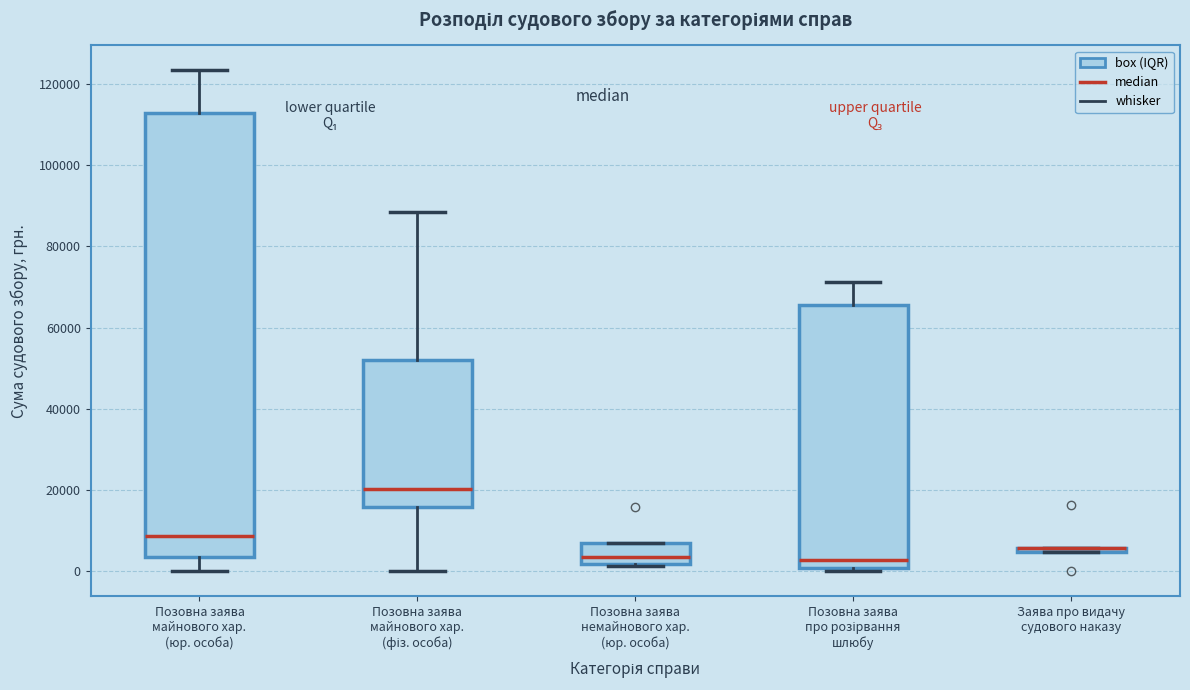

Which box is the tallest, from its lower edge to its upper edge?

Позовна заява майнового хар. (юр. особа)